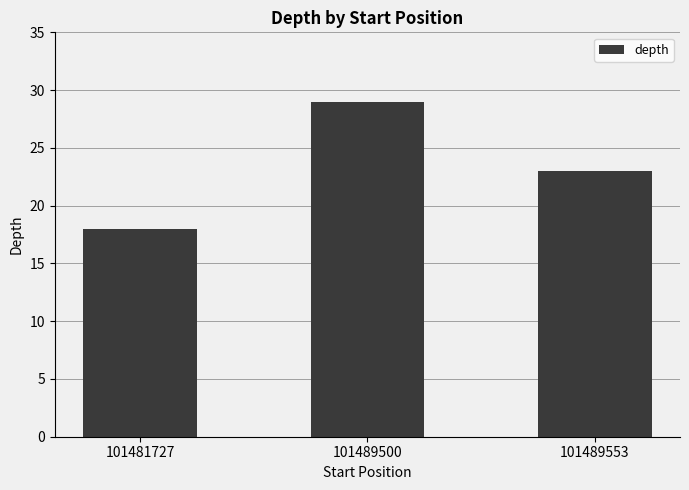

Between 101489553 and 101481727, which is larger?

101489553